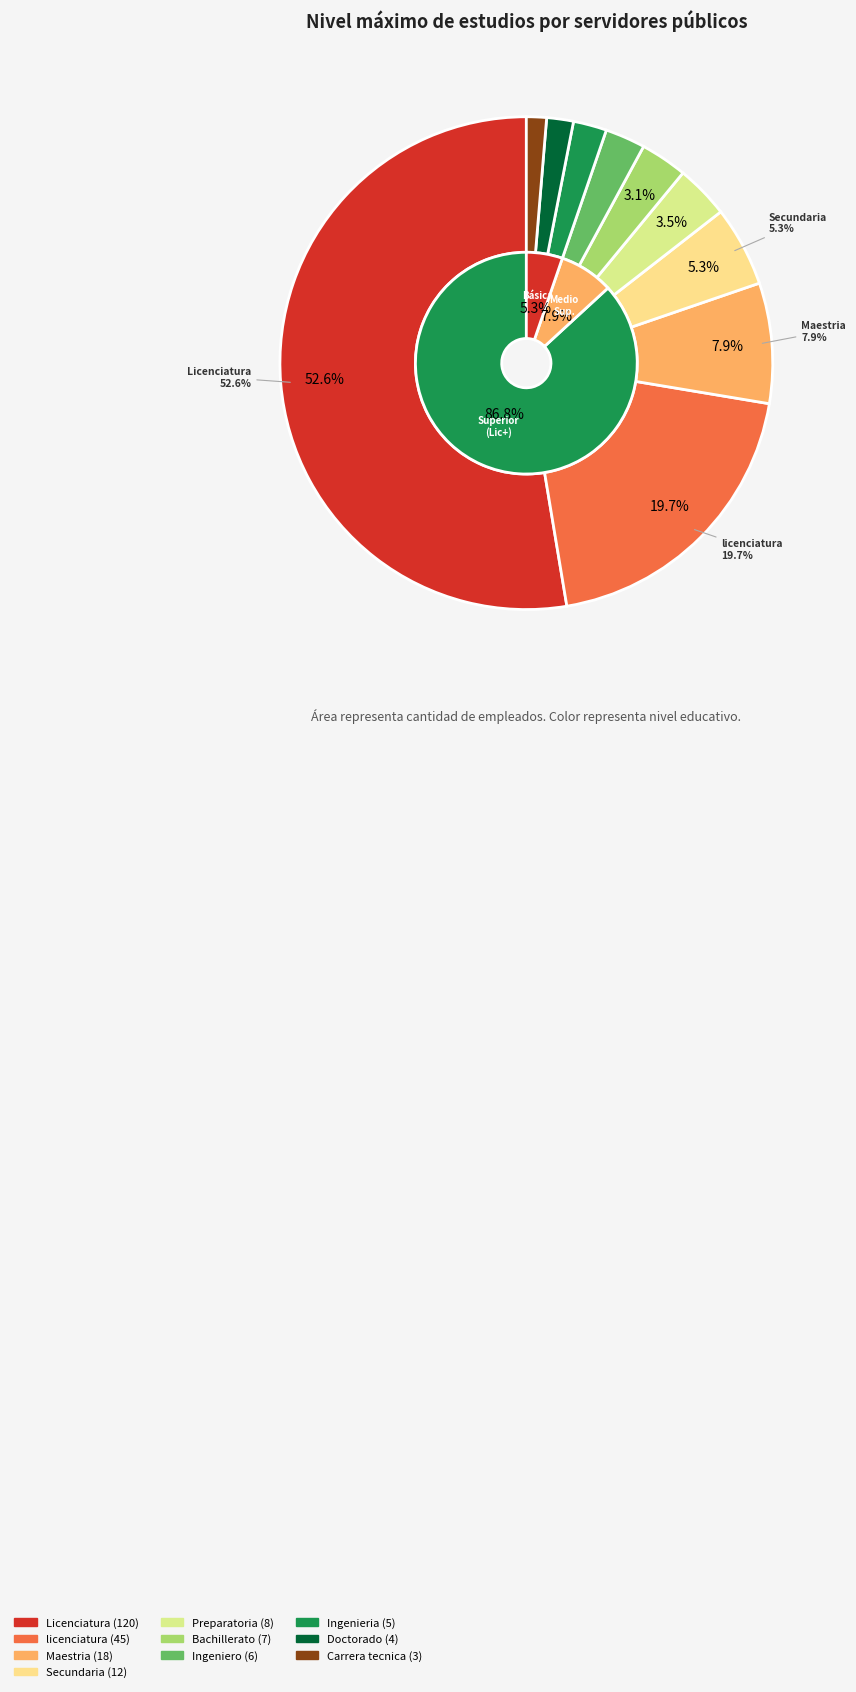

Rank the categories by value from highest to lowest.

Licenciatura, licenciatura, Maestria, Secundaria, Preparatoria, Bachillerato, Ingeniero, Ingenieria, Doctorado, Carrera tecnica